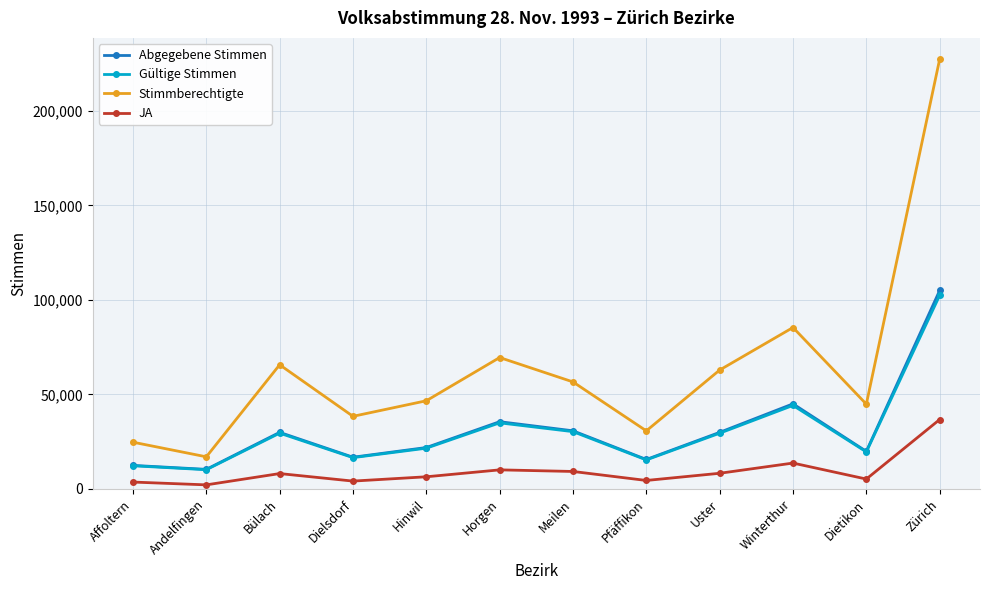

What is the total value across all series at Horgen?

150119